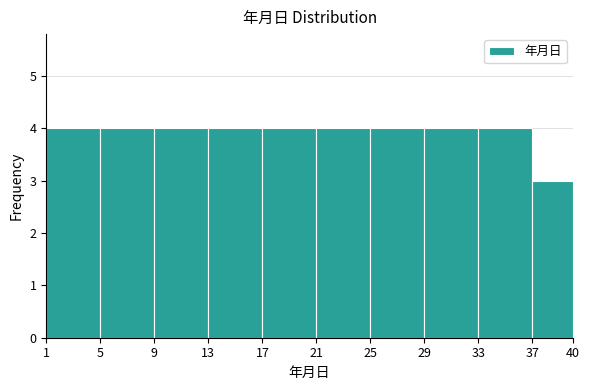

Reading left to right, list every bar in this chart as the range it spans on the x-axis followed by its height. The values are not printed on the chart, so give them approximately, as read against the axis.

1 to 5: 4
5 to 9: 4
9 to 13: 4
13 to 17: 4
17 to 21: 4
21 to 25: 4
25 to 29: 4
29 to 33: 4
33 to 37: 4
37 to 40: 3